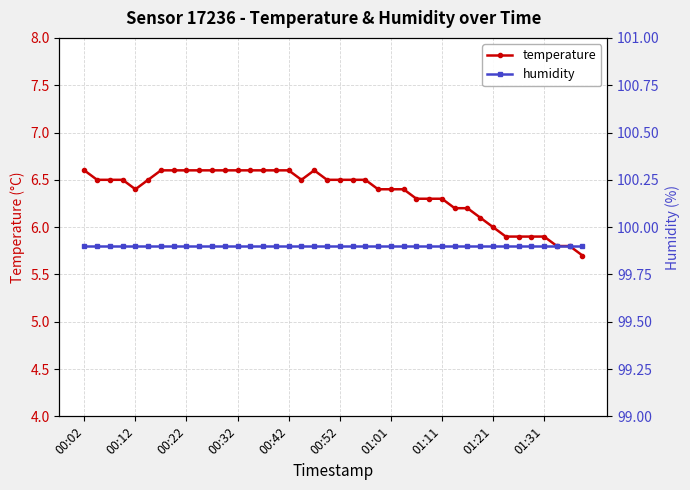

Which category has the highest value in the humidity series?

00:02